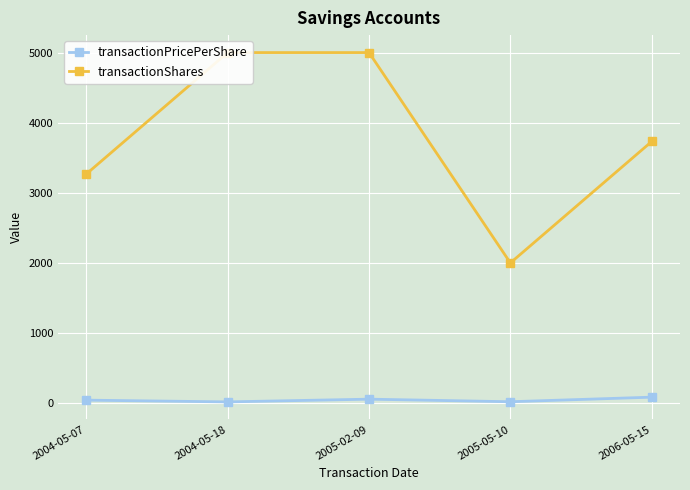

What is the difference between the transactionPricePerShare values at 2005-05-10 and 2004-05-18?

2.1